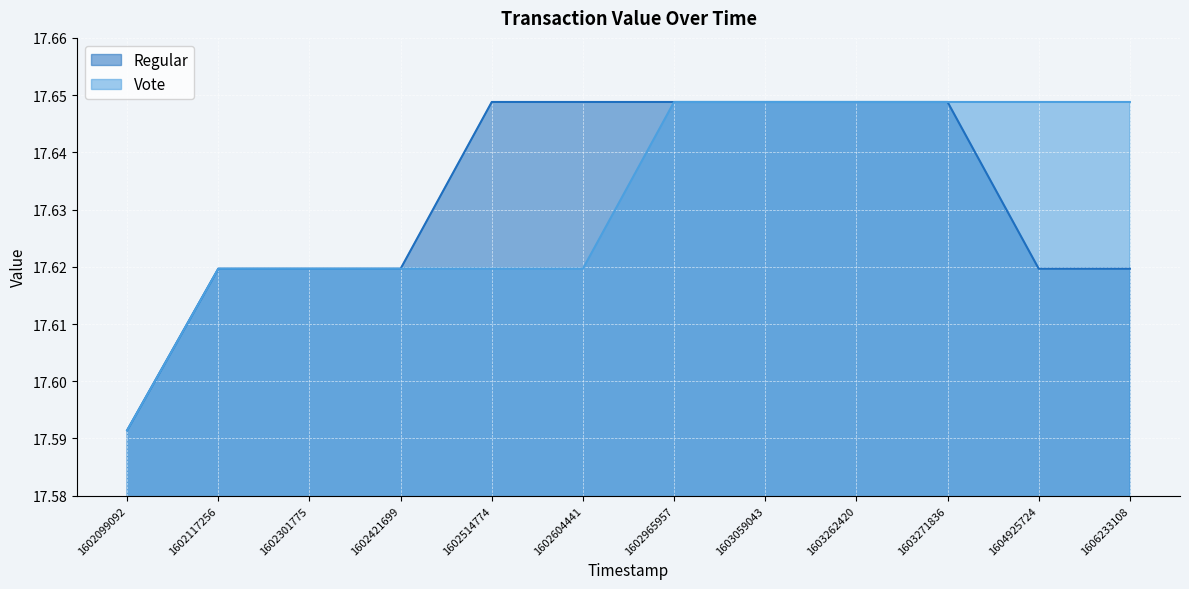

How many lines are shown in the chart?

2